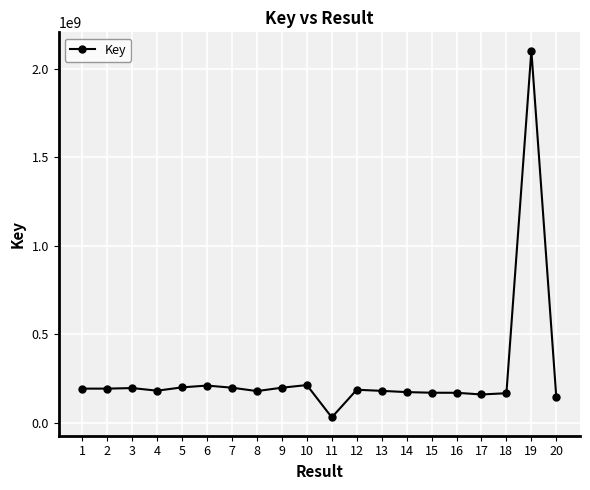

What is the greatest value displayed?

2102389081